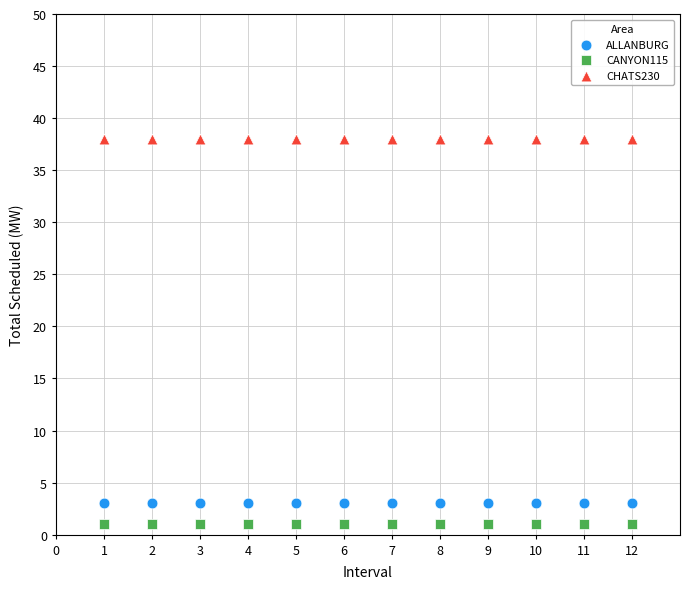

Which series contains the highest Y value?

CHATS230